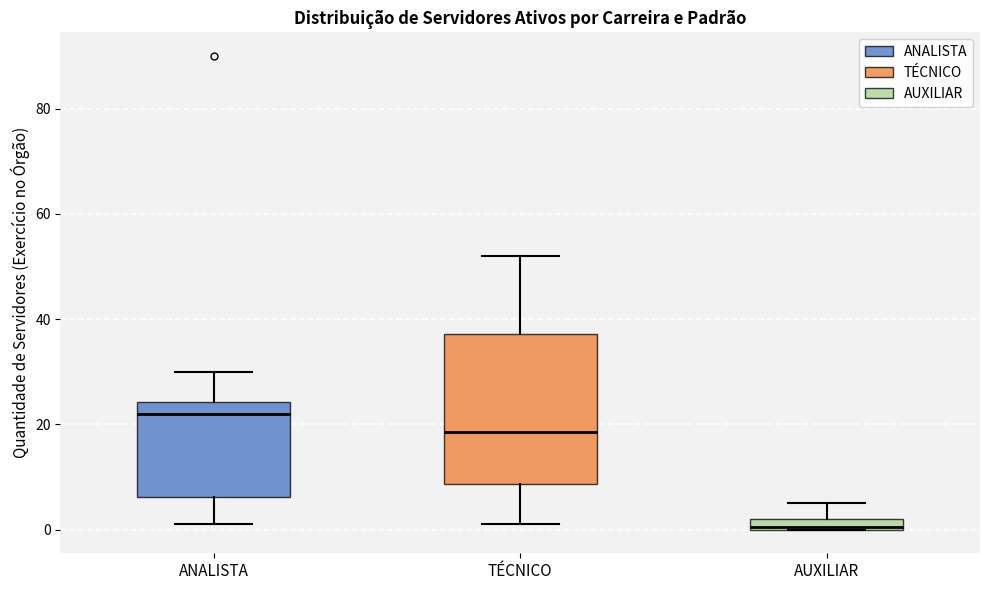

Where does the lower whisker of the box for ANALISTA end on the y-axis? The values are not printed on the chart, so give them approximately, as read against the axis.

2